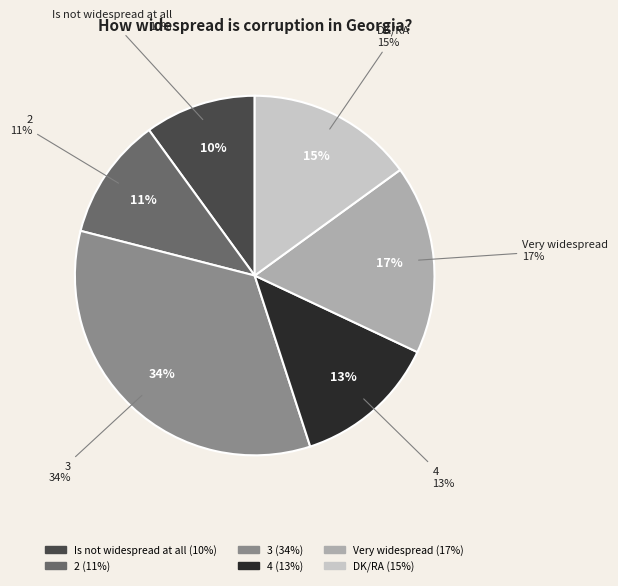

To the nearest percent, what portion does DK/RA represent?

15%